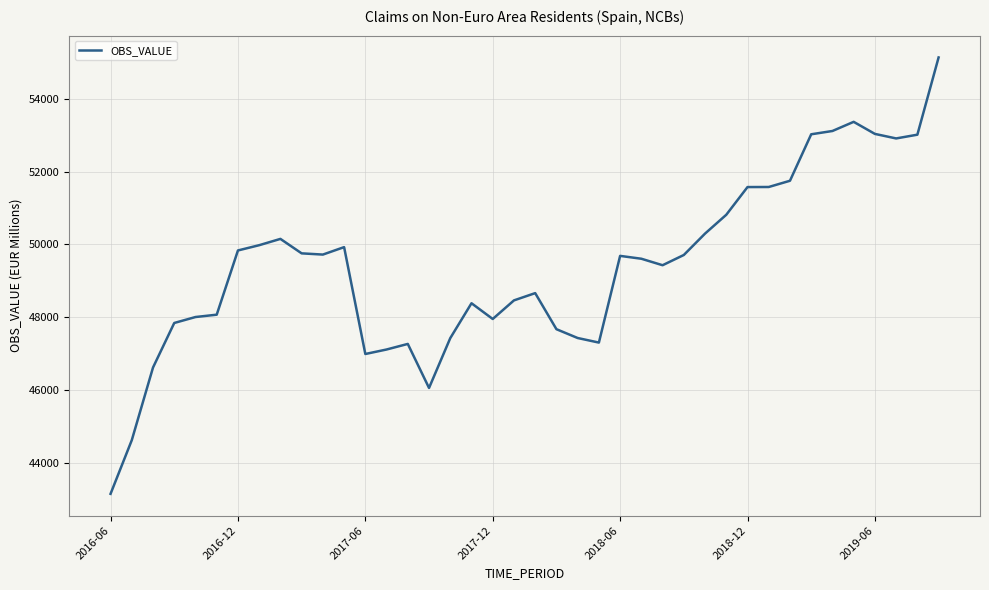

What is the difference between the maximum and minimum values?

11983.5